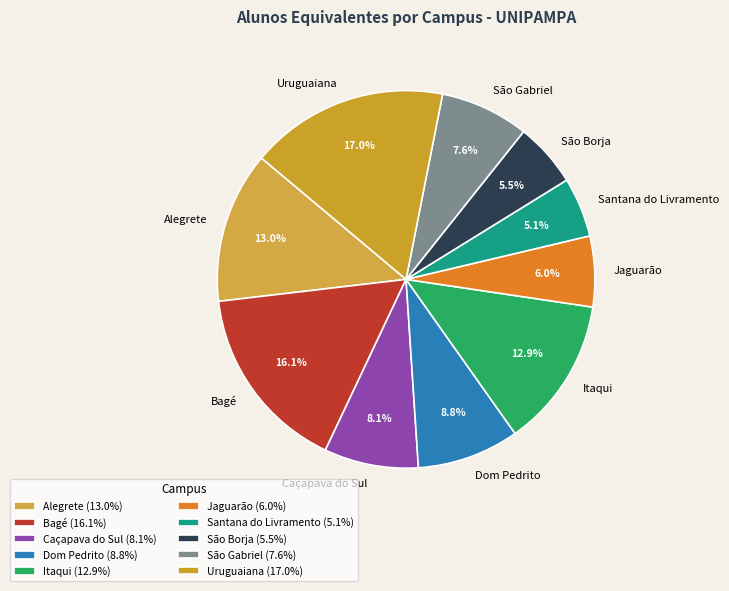

How many segments does this pie chart have?

10